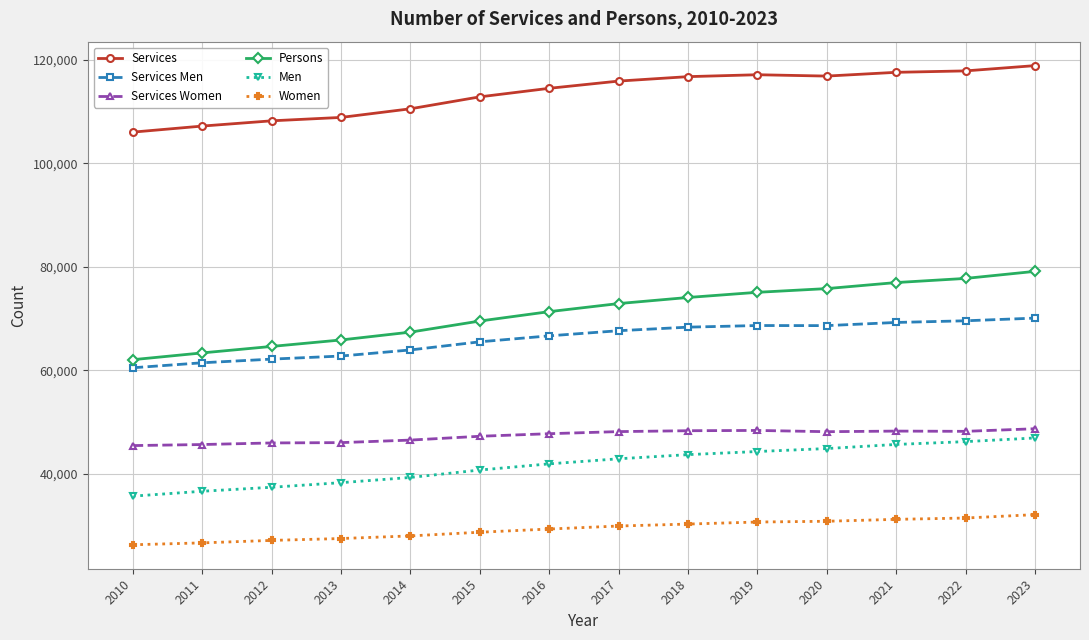

True or false: Persons has a value of 79125 at 2023.

True